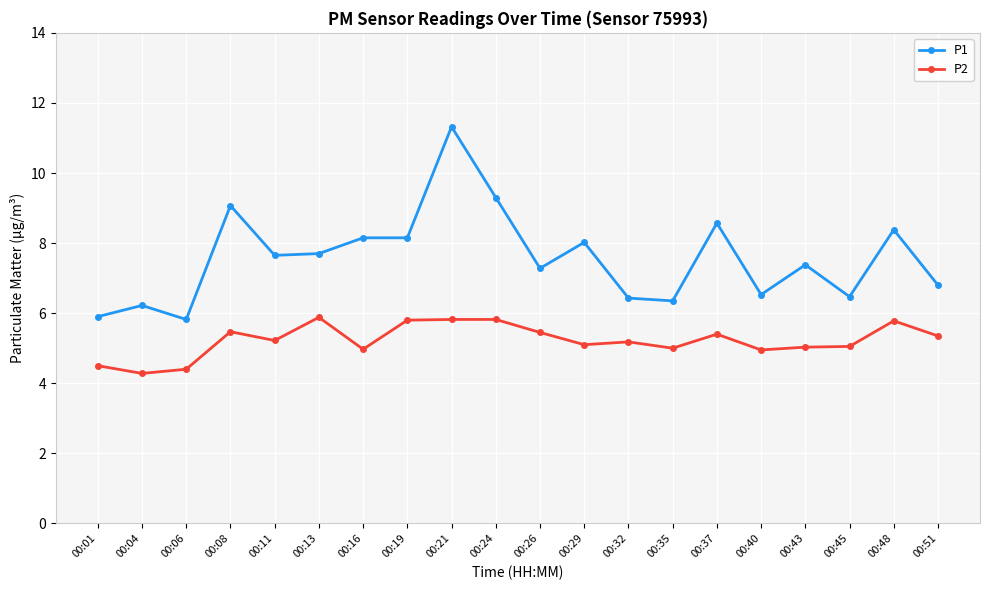

At which label does P1 first exceed 7?

00:08